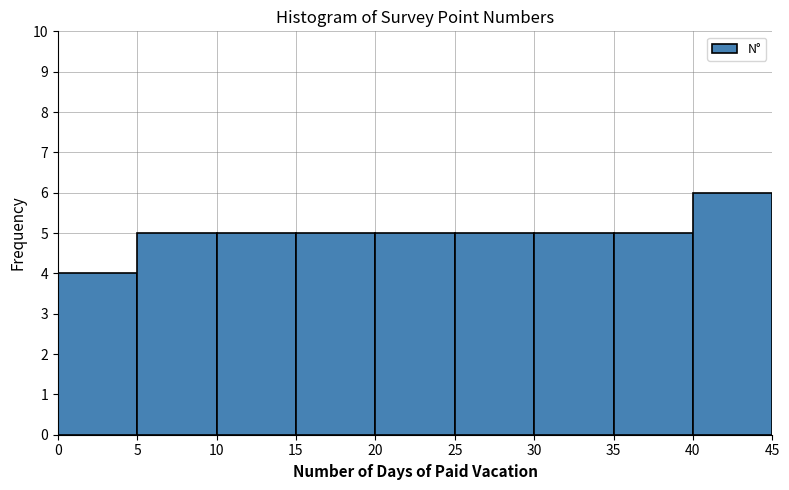

What is the height of the bar covering 5 to 10 on the x-axis? The values are not printed on the chart, so give them approximately, as read against the axis.

5